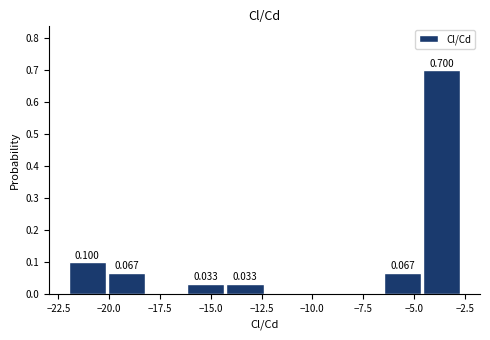

Read against the x-axis, roughly where is the centre of the tallest bar?

-3.5